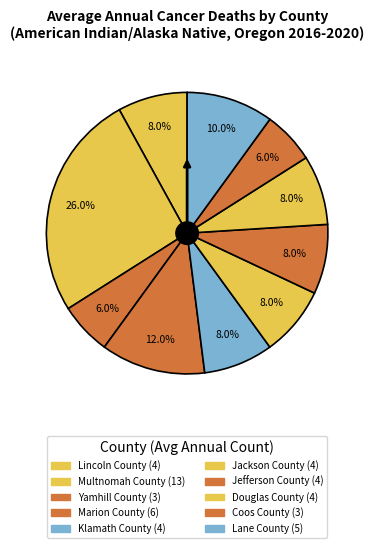

To the nearest percent, what portion does Jackson County represent?

8%